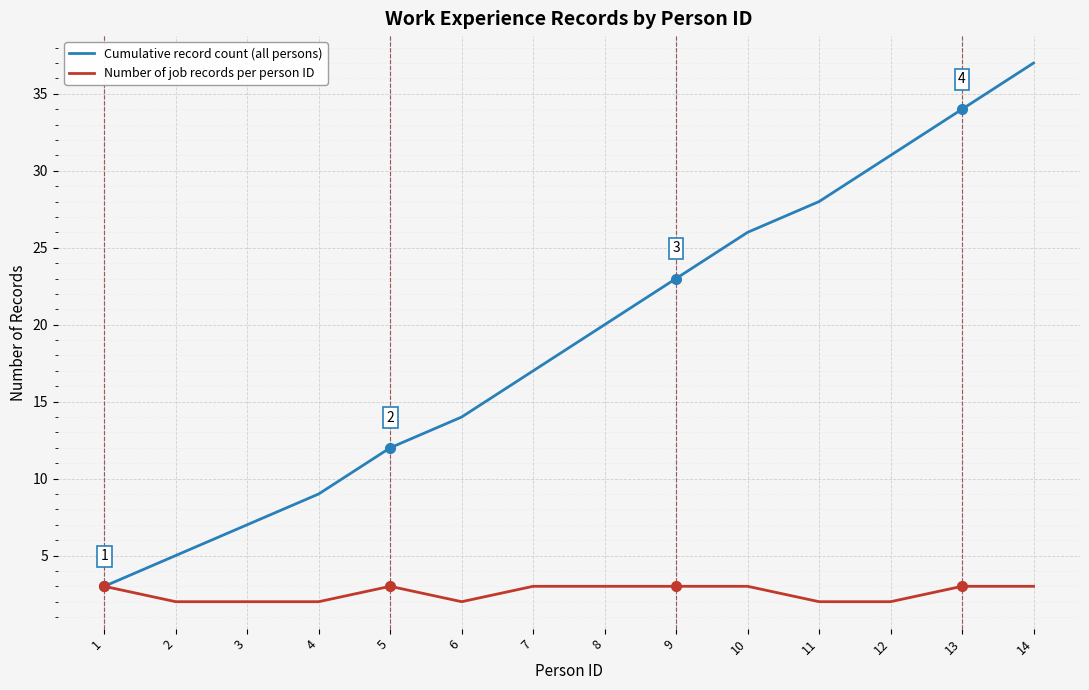

How many values in the Number of job records per person ID series are below 3?

6